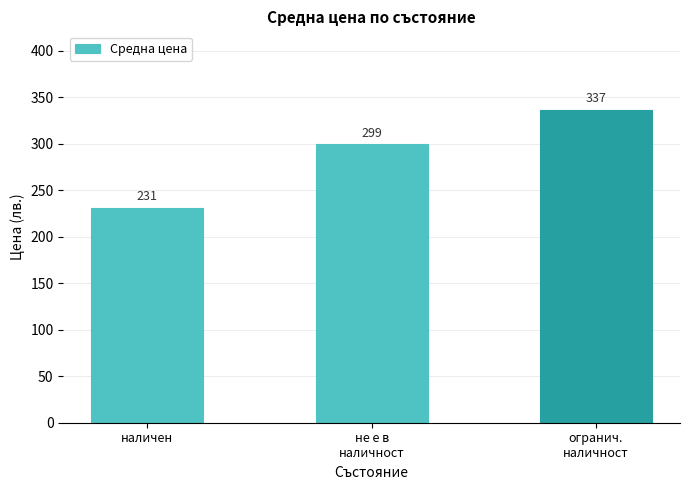

Is it true that the value at огранич.
наличност is 336.9?

True